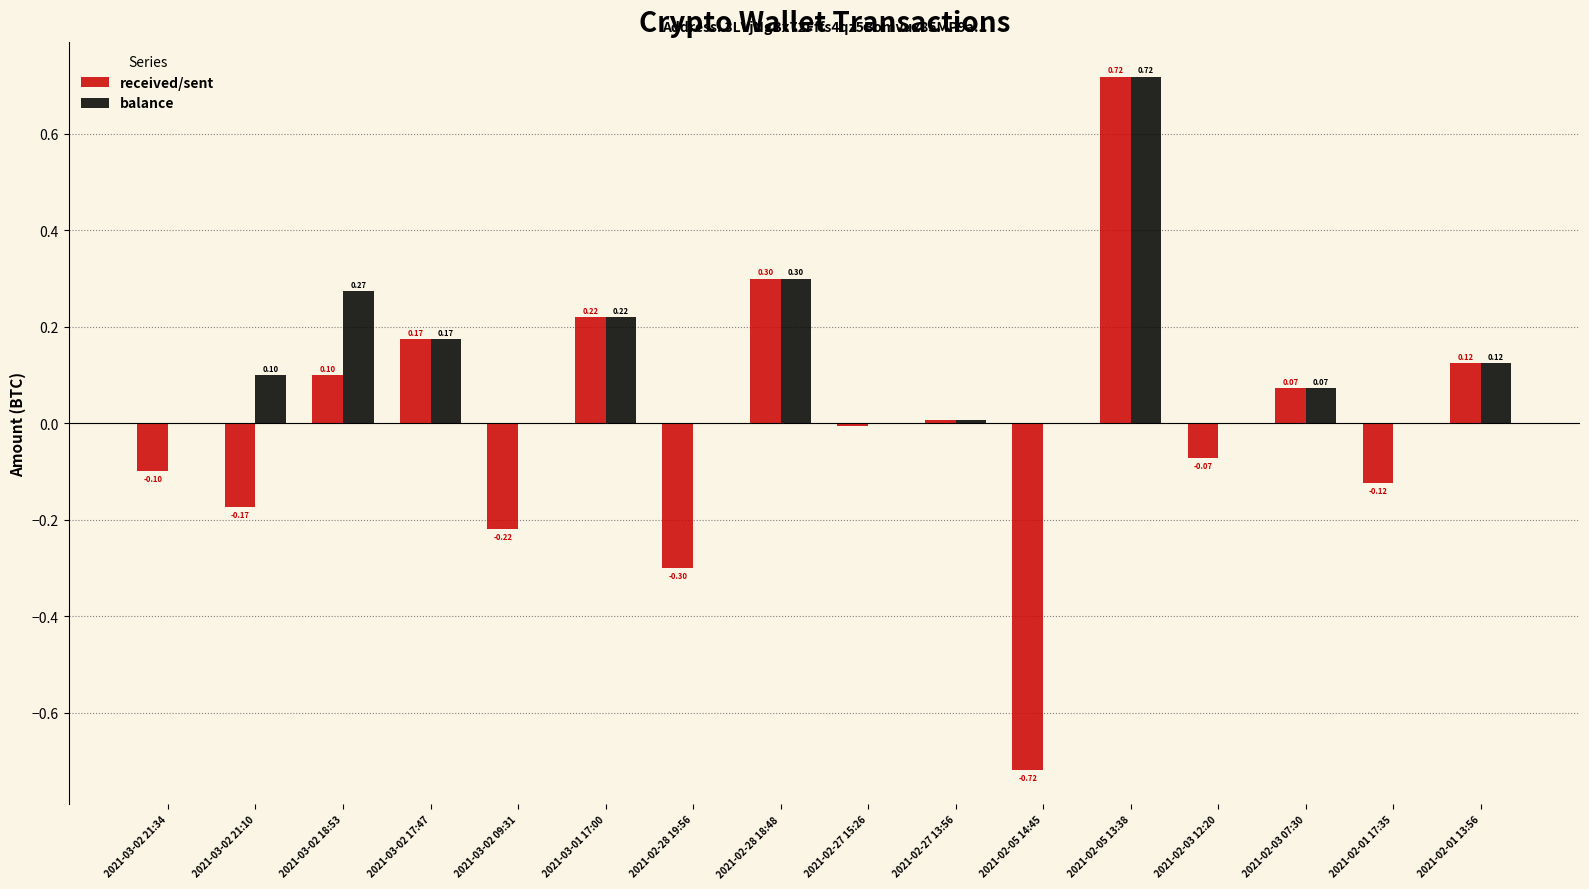

What is the average value of the balance series?

0.1